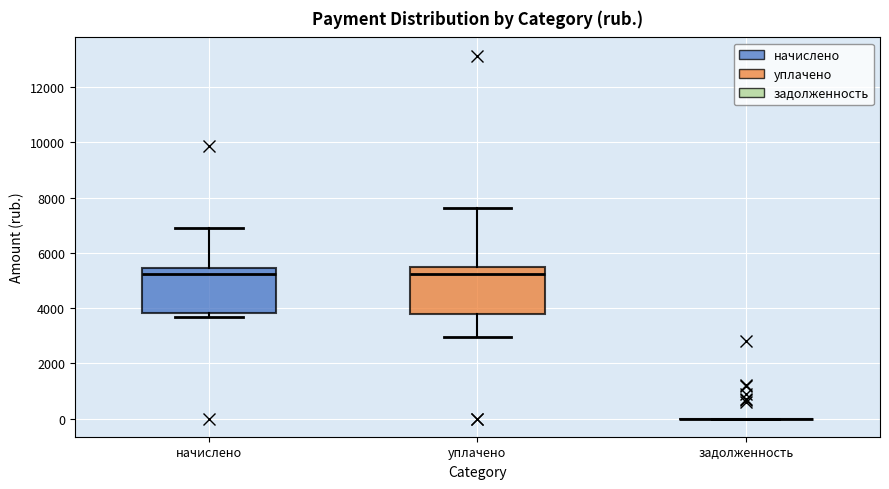

Where is the lower edge of the box for уплачено on the y-axis? The values are not printed on the chart, so give them approximately, as read against the axis.

3800